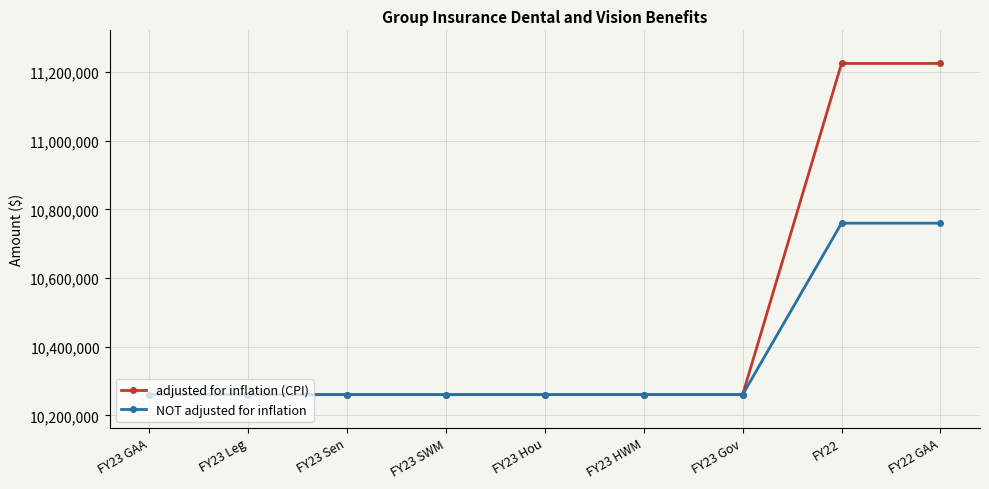

What is the value of the adjusted for inflation (CPI) point at the 9th from the left?

11225466